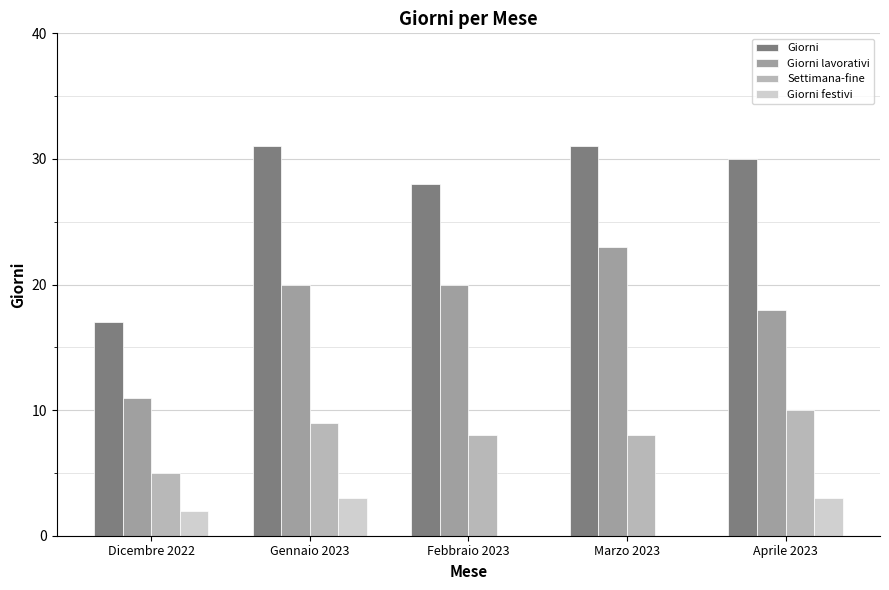

The value of Giorni festivi at Marzo 2023 is 0. True or false?

True